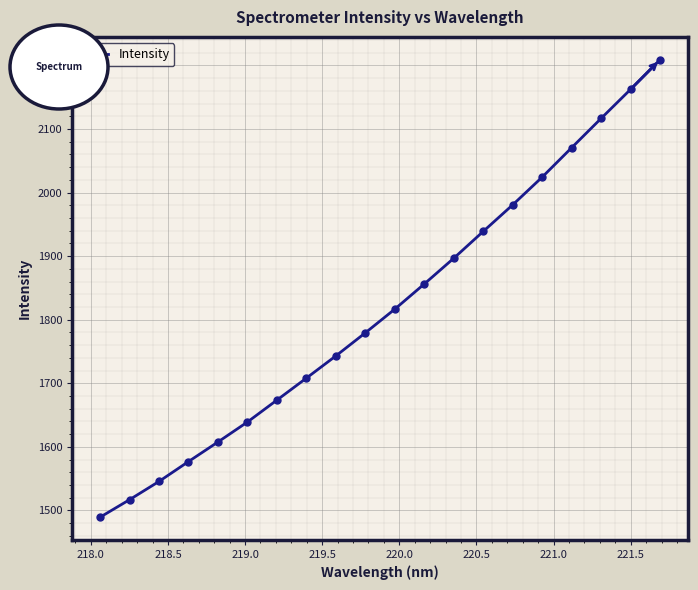

True or false: there are more than 1 points higher than both neighbors.

False